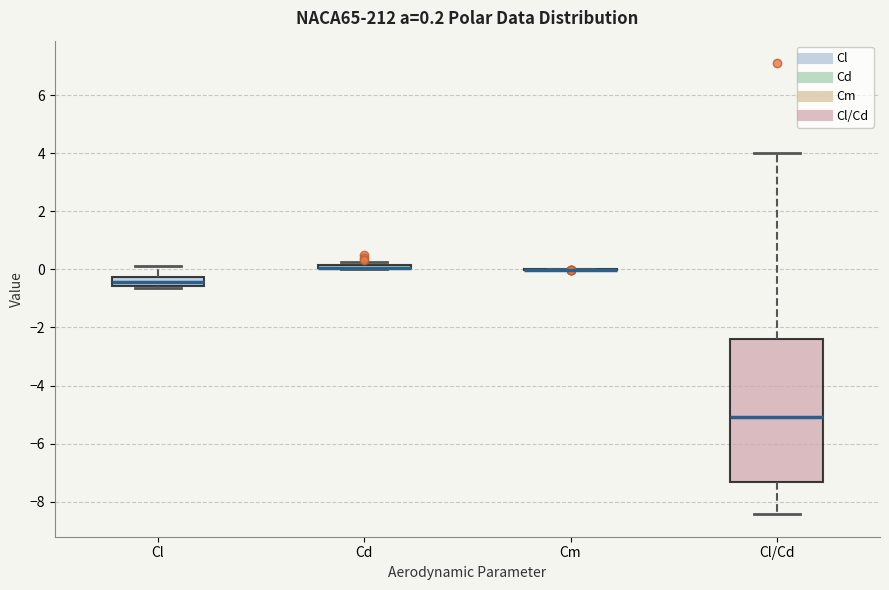

Which box is the tallest, from its lower edge to its upper edge?

Cl/Cd